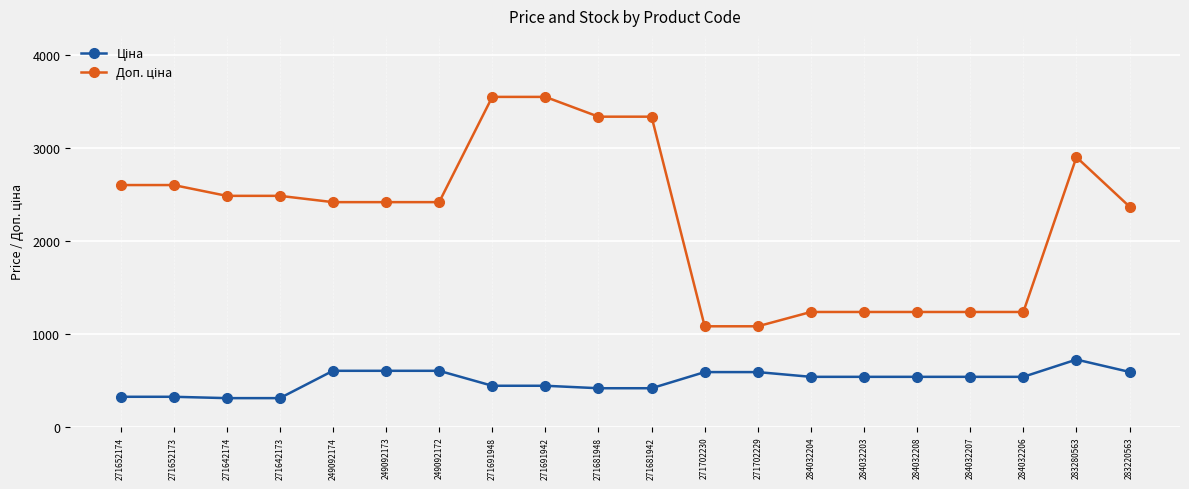

What position from the left is 271702229?

13